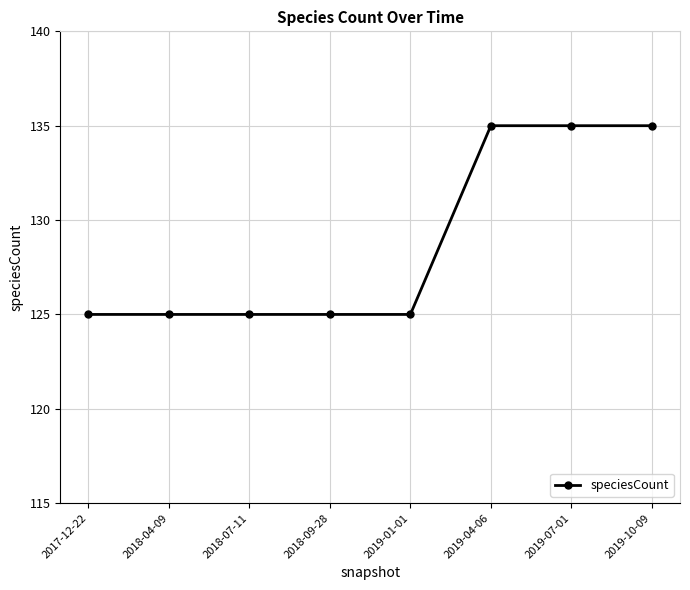

What is the change in value from 2018-07-11 to 2019-04-06?

+10